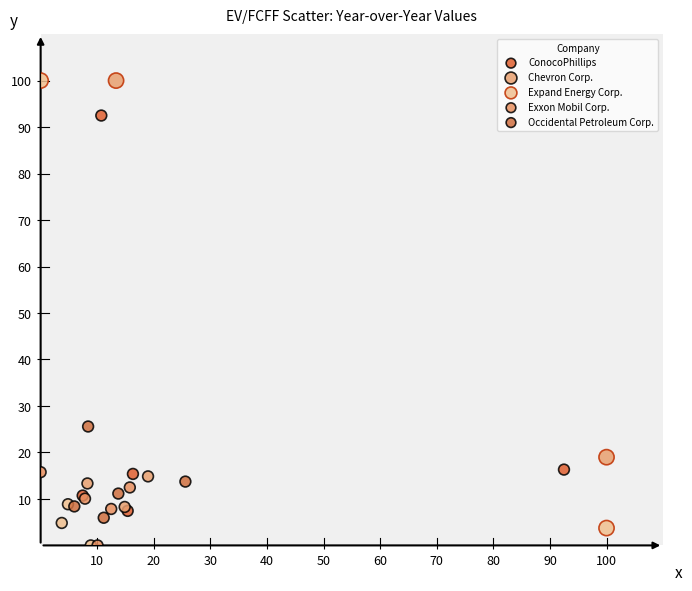

Which series has the widest spread of Y values?

Expand Energy Corp.